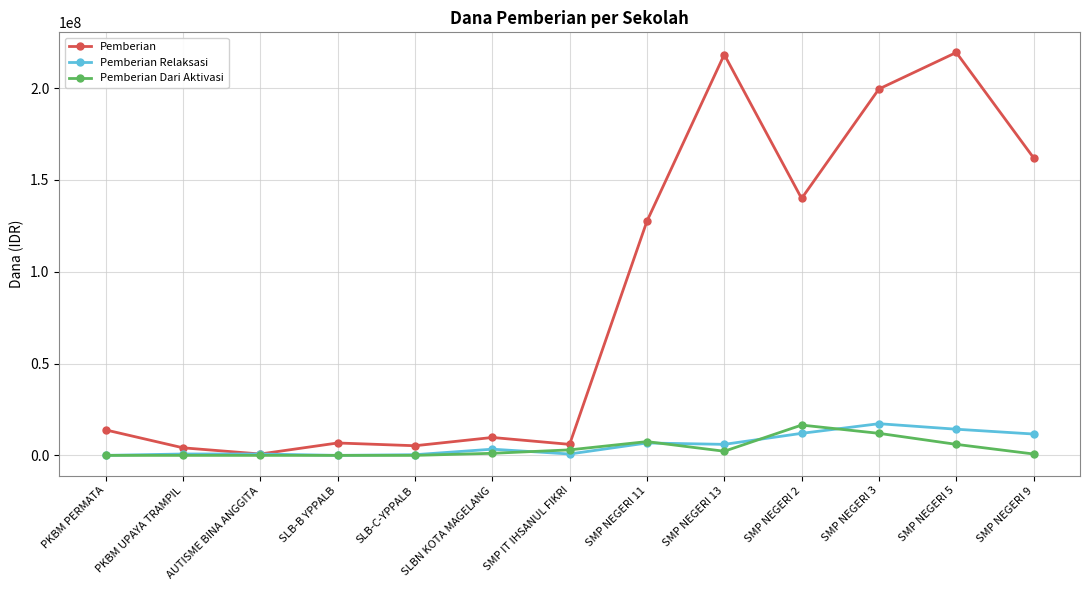

Is the value of Pemberian at PKBM UPAYA TRAMPIL greater than the value of Pemberian Relaksasi at SMP NEGERI 3?

No